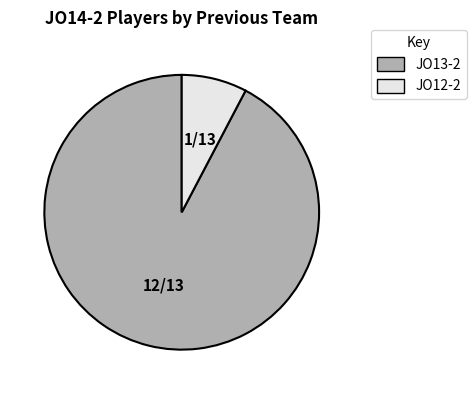

Which has a higher value, JO12-2 or JO13-2?

JO13-2